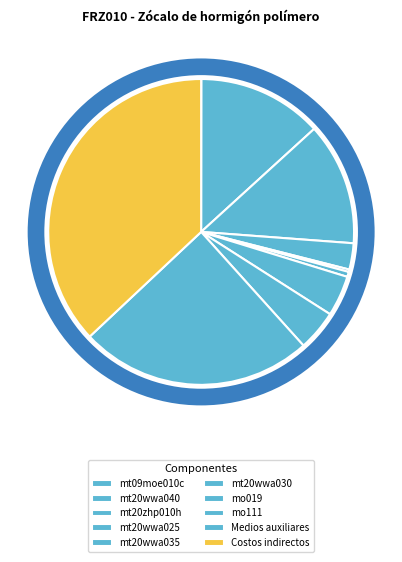

How many segments does this pie chart have?

10